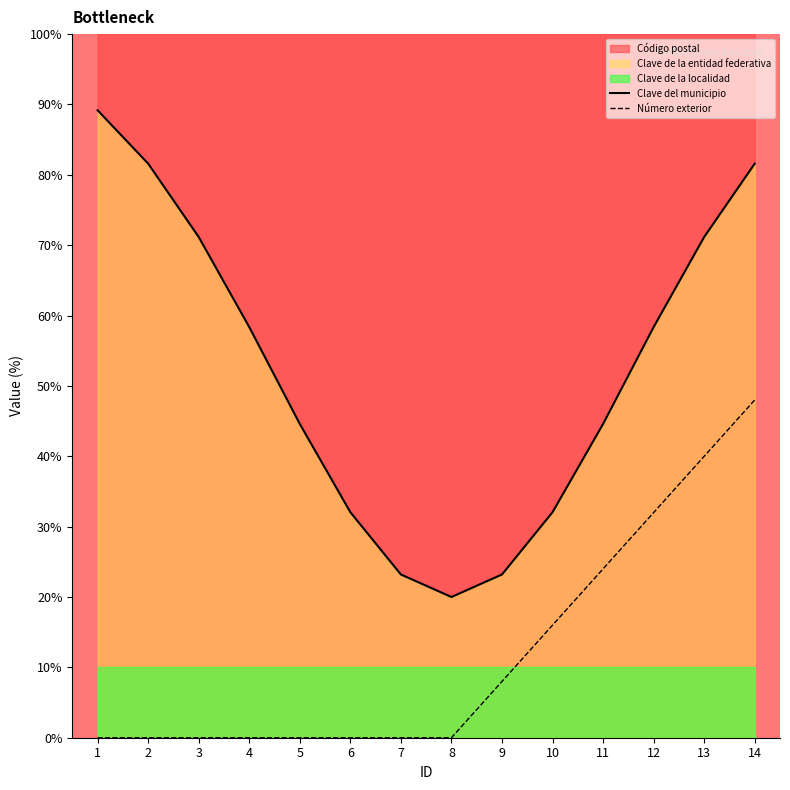

At how many categories does at least one series exceed 68?

5